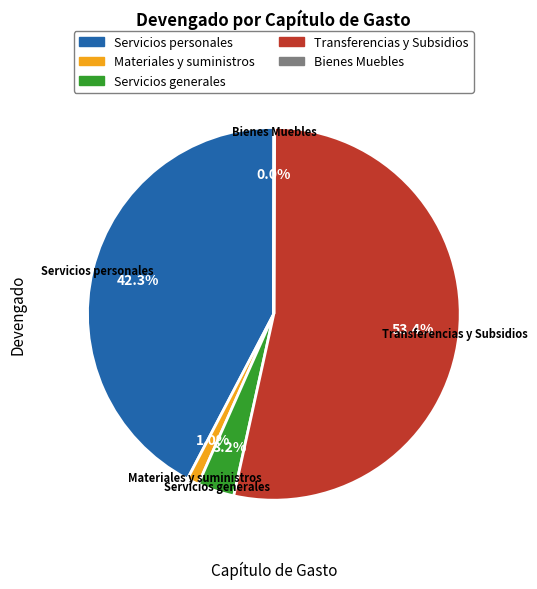

Do Servicios generales and Transferencias y Subsidios together represent more than half of the pie?

Yes